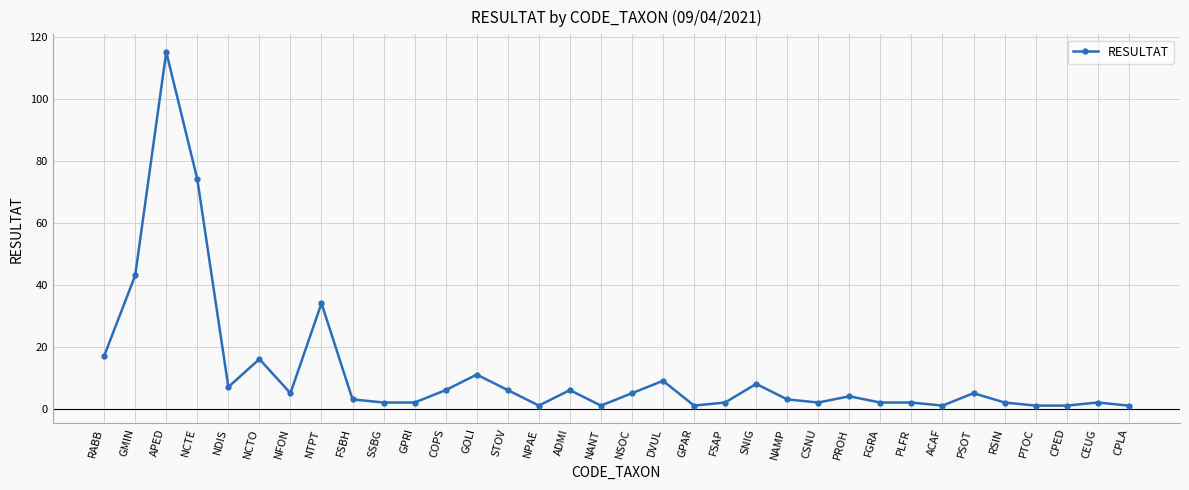

What is the label of the 12th point from the left?

COPS